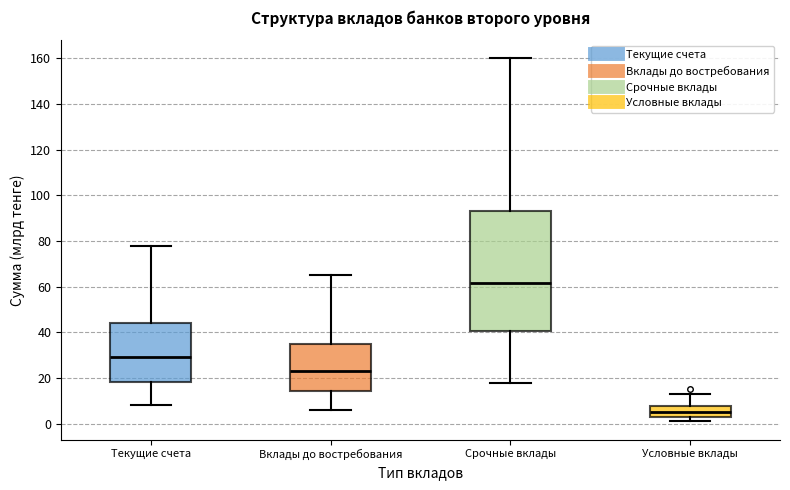

Reading left to right, transcribe this box plot: for each box, give where its median line is, the range the box spans, and where its two whiskers end, as read against the y-axis. The values are not printed on the chart, so give them approximately, as read against the axis.

Текущие счета: median 30, box 18 to 44, whiskers 8 to 78
Вклады до востребования: median 24, box 14 to 36, whiskers 6 to 66
Срочные вклады: median 62, box 40 to 94, whiskers 18 to 160
Условные вклады: median 6, box 4 to 8, whiskers 2 to 14